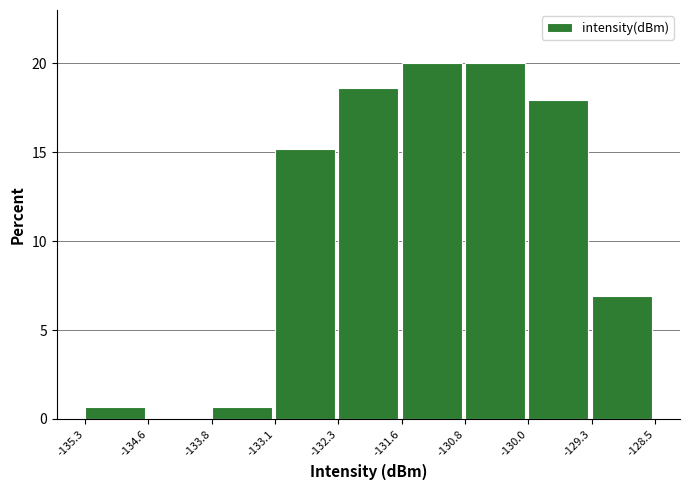

Reading left to right, list every bar in this chart as the range it spans on the x-axis followed by its height. The values are not printed on the chart, so give them approximately, as read against the axis.

-135.3 to -134.6: 0.5
-134.6 to -133.8: 0
-133.8 to -133.1: 0.5
-133.1 to -132.3: 15.0
-132.3 to -131.6: 18.5
-131.6 to -130.8: 20.0
-130.8 to -130.0: 20.0
-130.0 to -129.3: 18.0
-129.3 to -128.5: 7.0